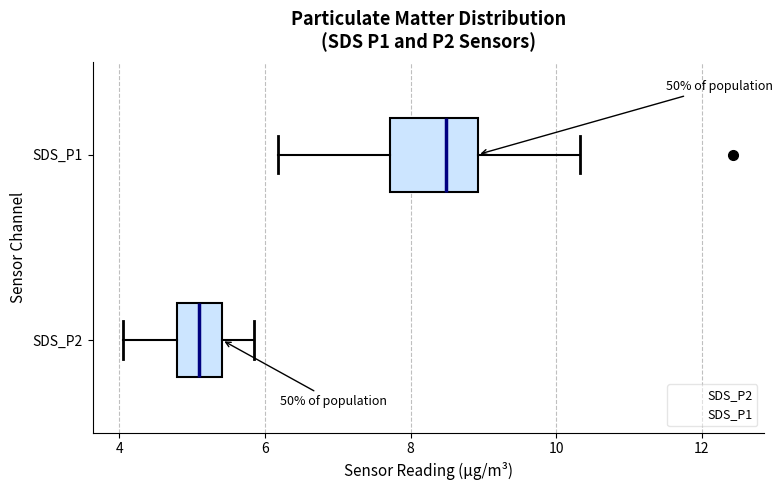

Reading bottom to top, read every box against the x-axis: the position of its median line, the range the box covers, and the ends of its whiskers. The values are not printed on the chart, so give them approximately, as read against the axis.

SDS_P2: median 5.2, box 4.8 to 5.4, whiskers 4.0 to 5.8
SDS_P1: median 8.4, box 7.8 to 9.0, whiskers 6.2 to 10.4